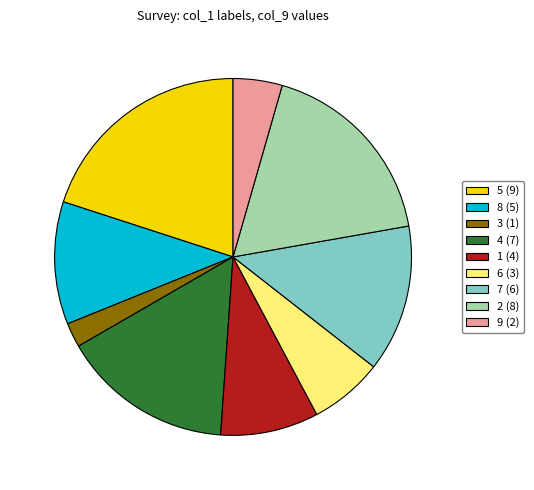

What is the largest slice in the pie chart?

5